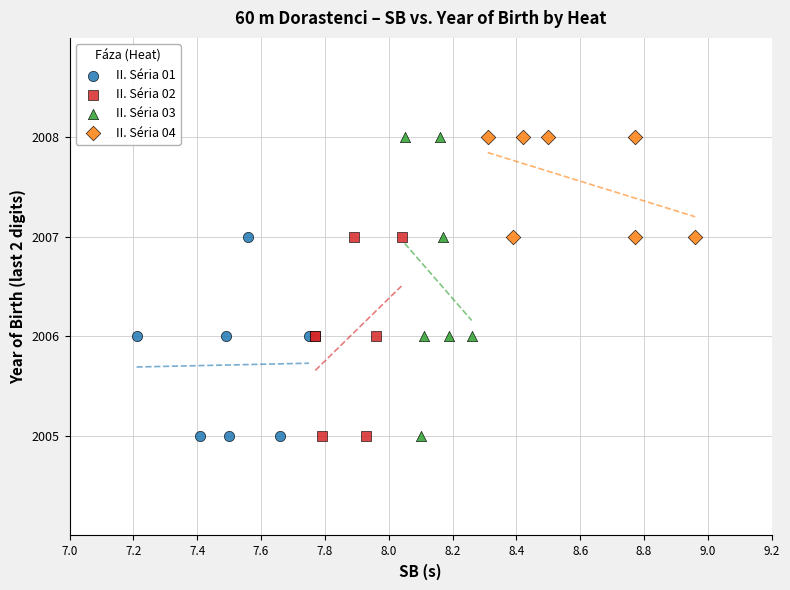

What are all the series names shown in the legend?

II. Séria 01, II. Séria 02, II. Séria 03, II. Séria 04